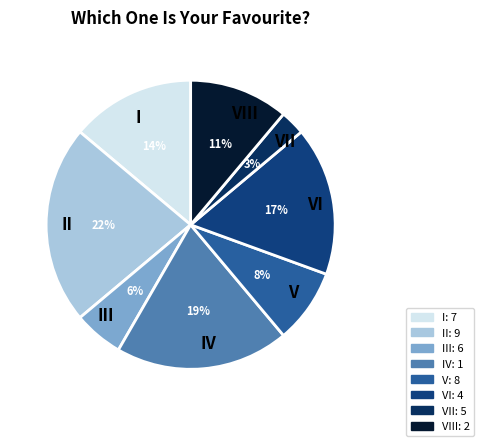

Which has a higher value, II or VIII?

II